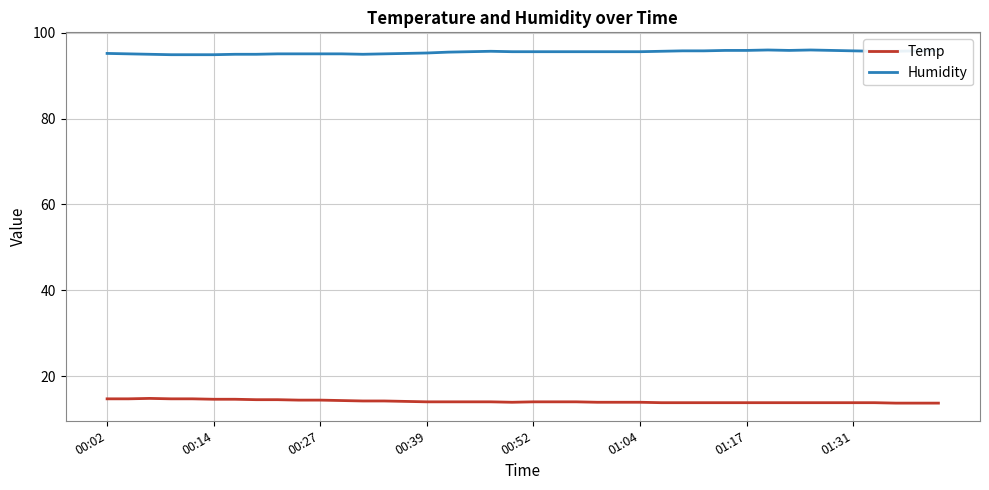

True or false: Humidity and Temp cross at least once.

False